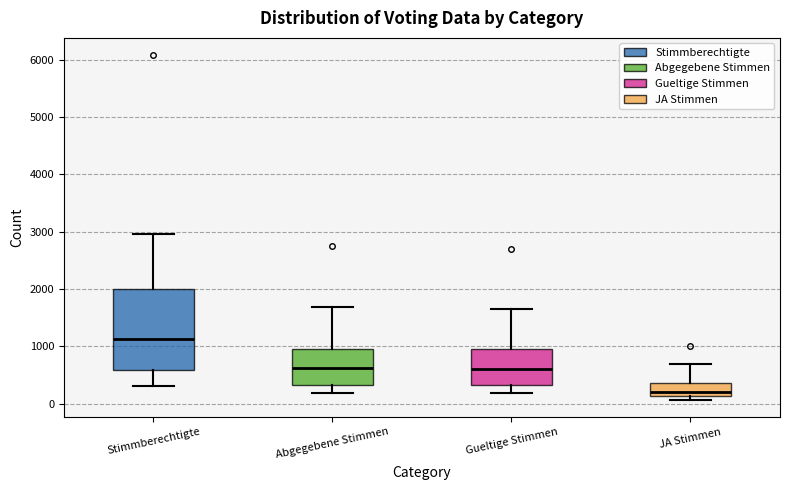

Reading left to right, transcribe this box plot: for each box, give where its median line is, the range the box spans, and where its two whiskers end, as read against the y-axis. The values are not printed on the chart, so give them approximately, as read against the axis.

Stimmberechtigte: median 1100, box 600 to 2000, whiskers 300 to 3000
Abgegebene Stimmen: median 600, box 300 to 1000, whiskers 200 to 1700
Gueltige Stimmen: median 600, box 300 to 1000, whiskers 200 to 1700
JA Stimmen: median 200, box 100 to 400, whiskers 100 (just below the box's lower edge) to 700